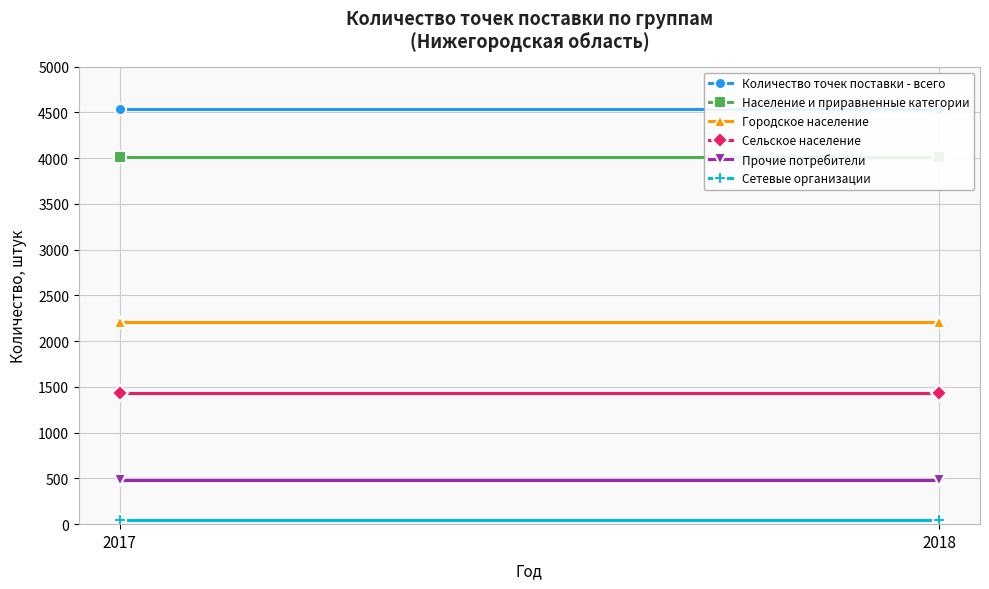

What is the value of the Количество точек поставки - всего point at the 2nd from the left?

4537